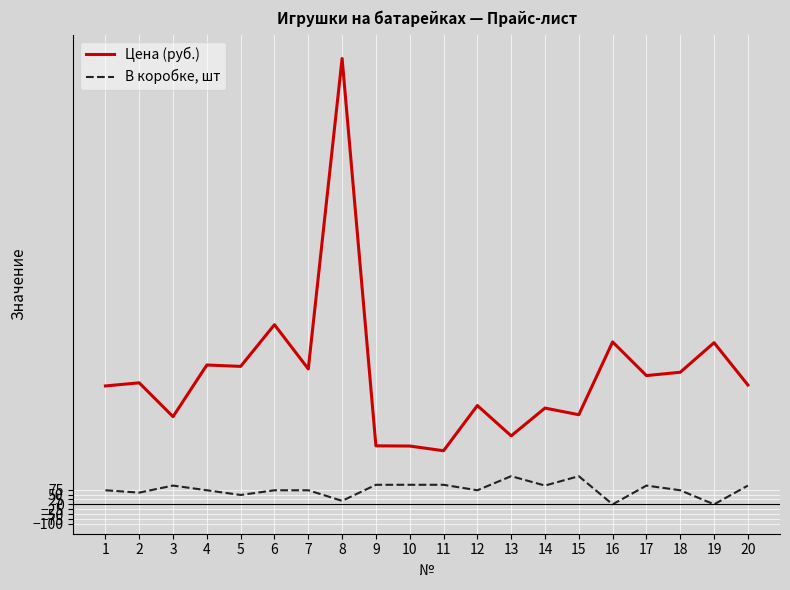

Between 4 and 11, which series saw the biggest shift?

Цена (руб.)